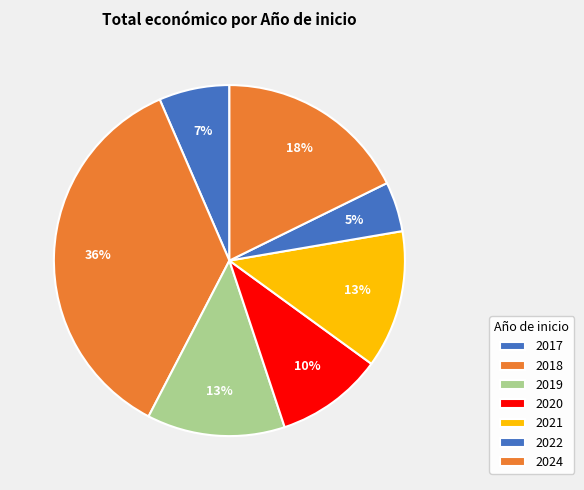

What percentage is the 2022 slice, to the nearest percent?

5%